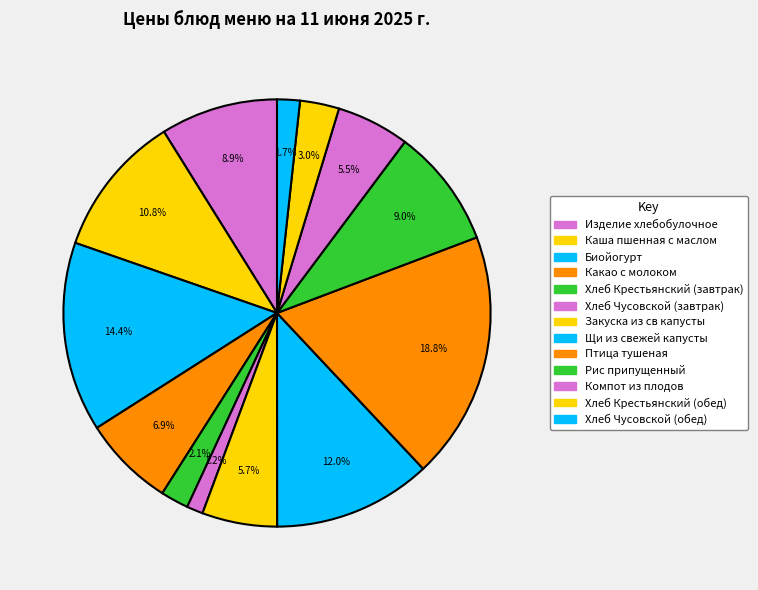

Combined, do Щи из свежей капусты and Рис припущенный account for over 50%?

No